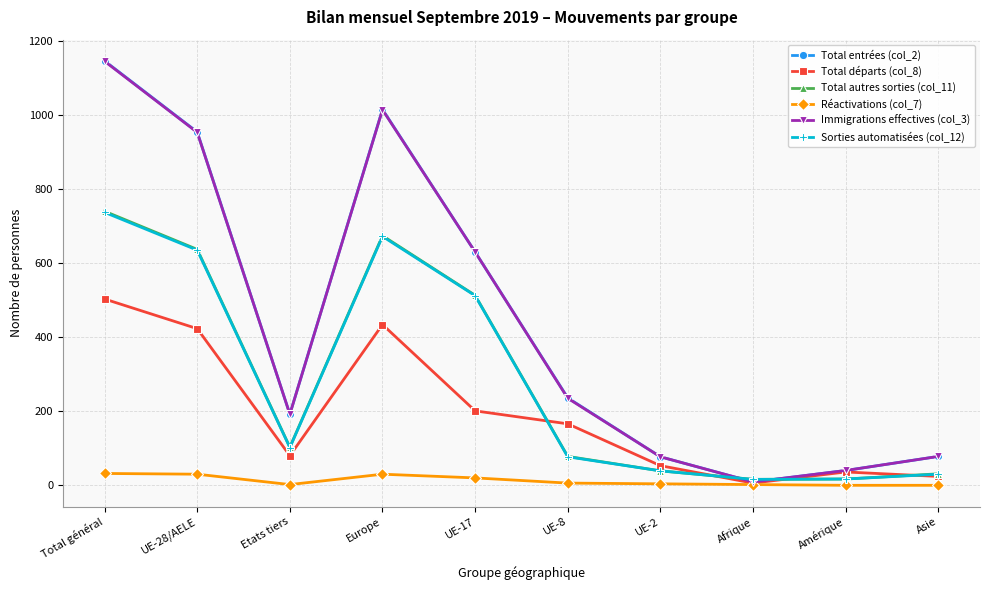

Is it true that Total départs (col_8) equals 82 at UE-17?

False